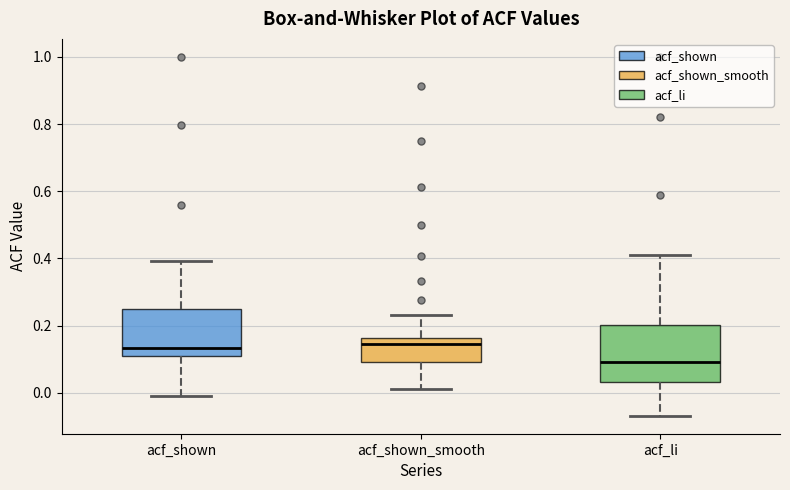

Where does the median line of the box for acf_shown sit on the y-axis? The values are not printed on the chart, so give them approximately, as read against the axis.

0.14